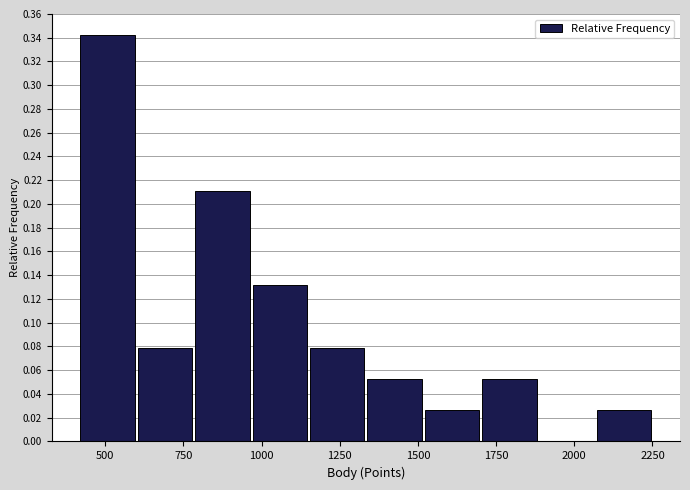

Around what value on the x-axis is the tallest bar? Give the approximate position of its centre, as read against the axis.

500